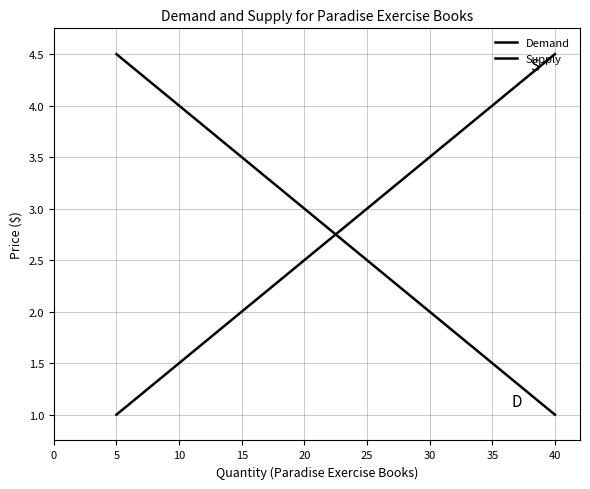

Is this an area chart (filled region under the line)?

No